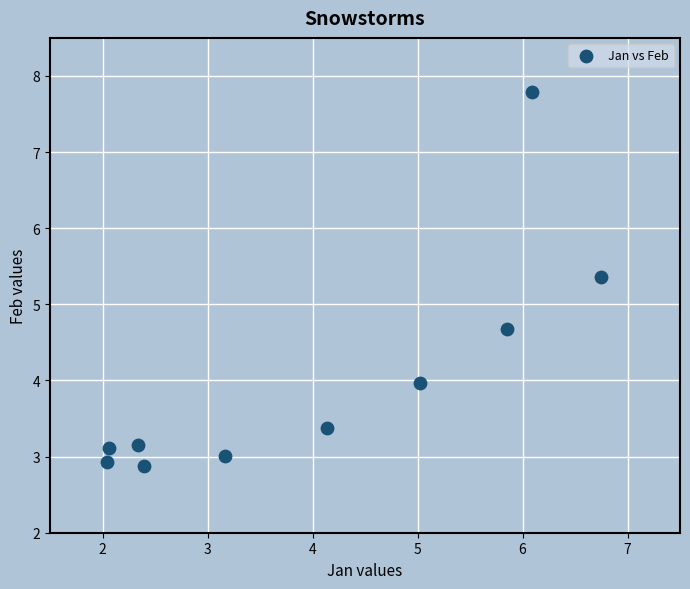

What is the range of X values (max minus min)?

4.7